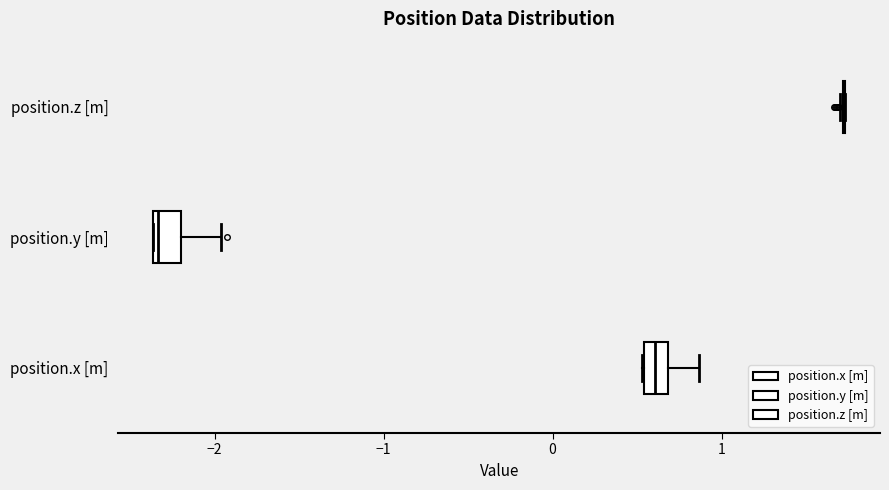

Where does the right whisker of the box for position.y [m] end on the x-axis? The values are not printed on the chart, so give them approximately, as read against the axis.

-2.0